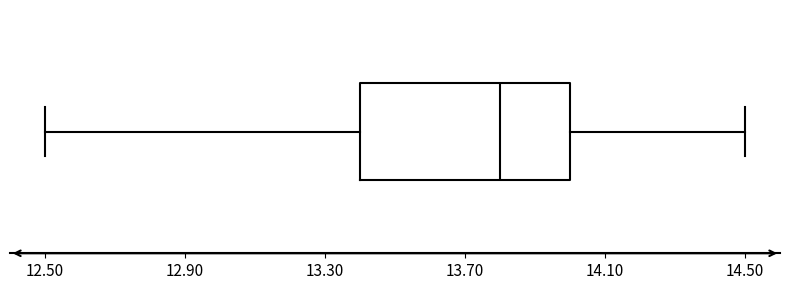

Read this box plot against the x-axis: the position of the median line, the range covered by the box, and the ends of both whiskers. The values are not printed on the chart, so give them approximately, as read against the axis.

median 13.8, box 13.4 to 14.0, whiskers 12.5 to 14.5